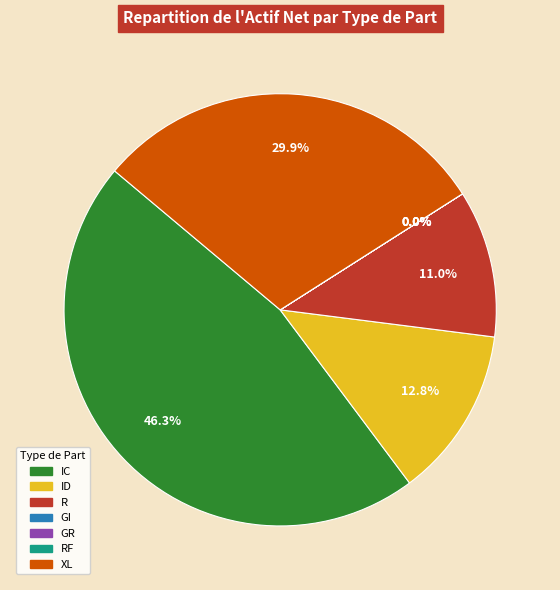

Does any single category account for the majority?

No